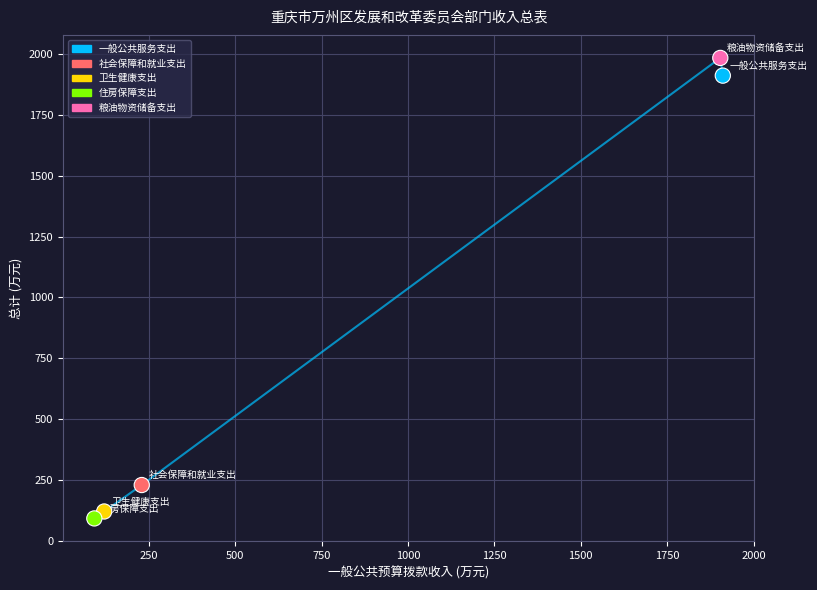

What is the average X value?

851.7